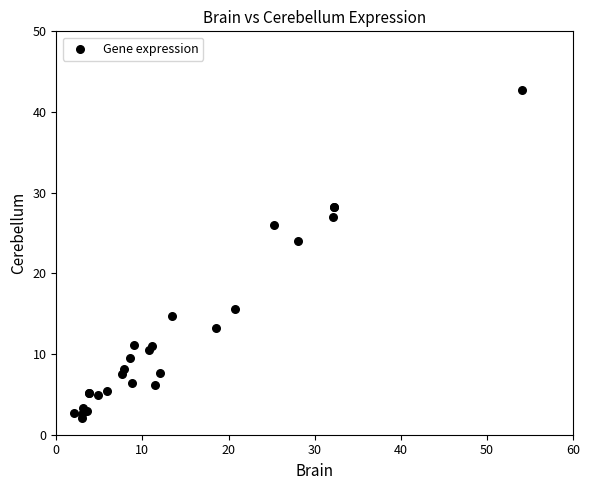

What Y value in the scatter plot is closest to 22?

24.0